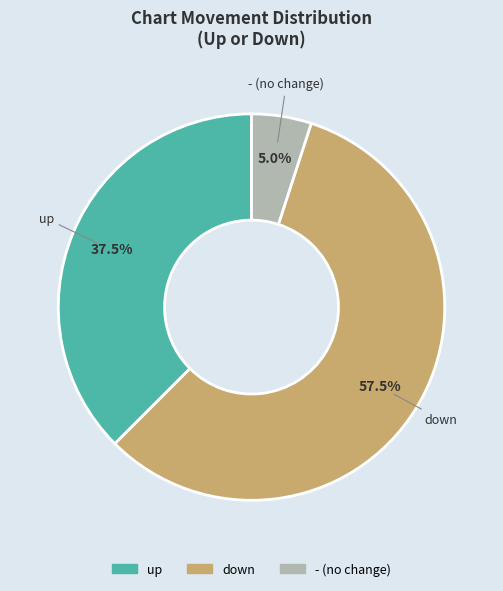

To the nearest percent, what is the average slice percentage?

33%